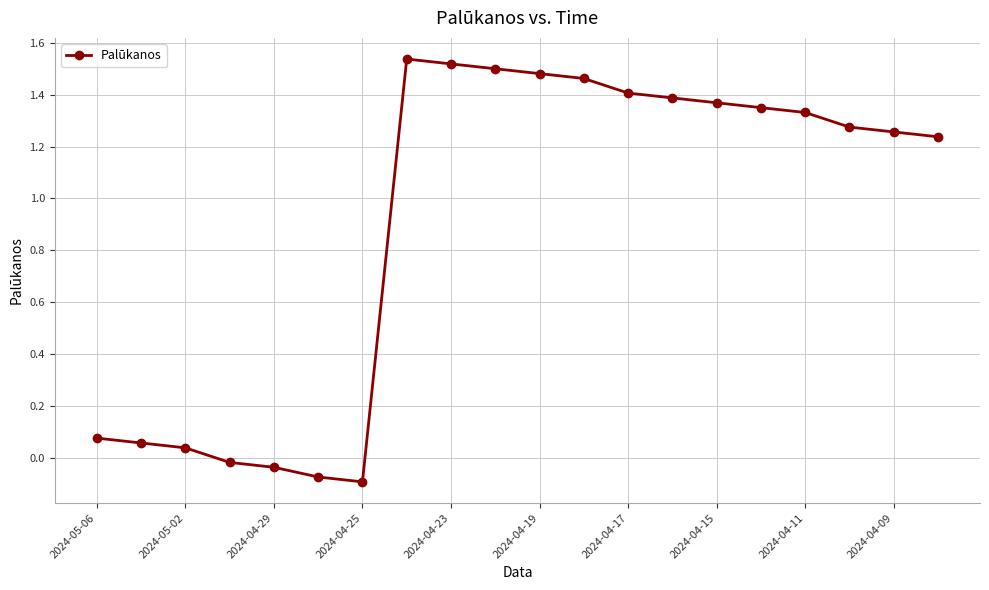

What is the difference between the maximum and minimum values?

1.6